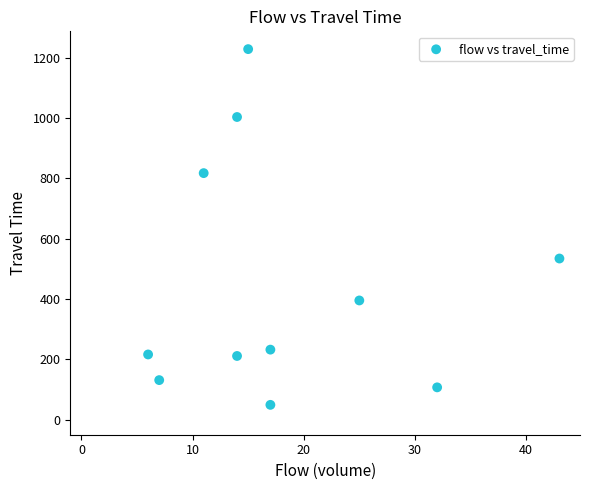

What Y value in the scatter plot is closest to 638?

534